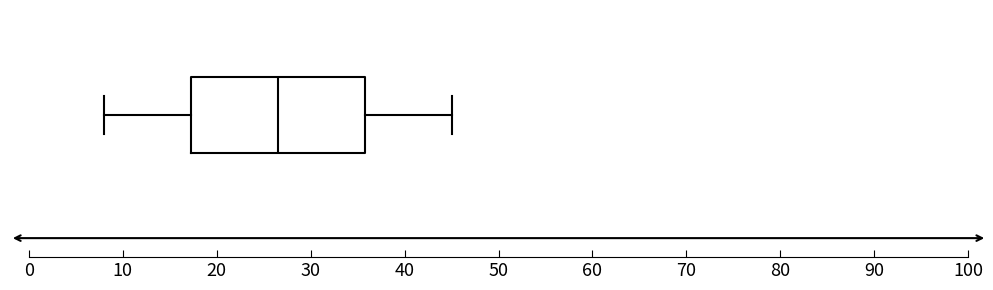

Transcribe this box plot: give where the median line is, the range the box spans, and where the two whiskers end, as read against the x-axis. The values are not printed on the chart, so give them approximately, as read against the axis.

median 27, box 17 to 36, whiskers 8 to 45